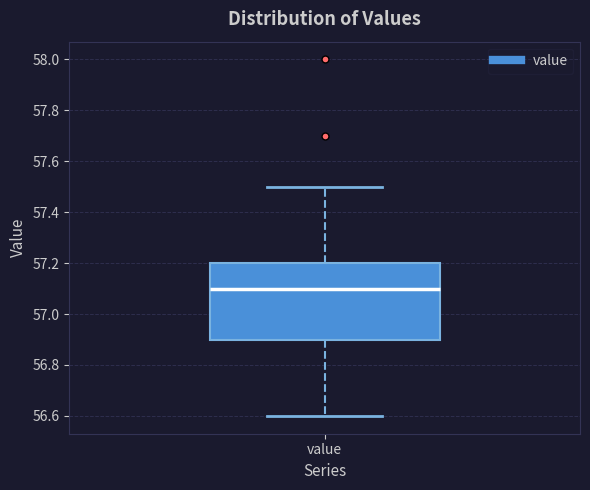

Where does the lower whisker of the box for value end on the y-axis? The values are not printed on the chart, so give them approximately, as read against the axis.

56.6